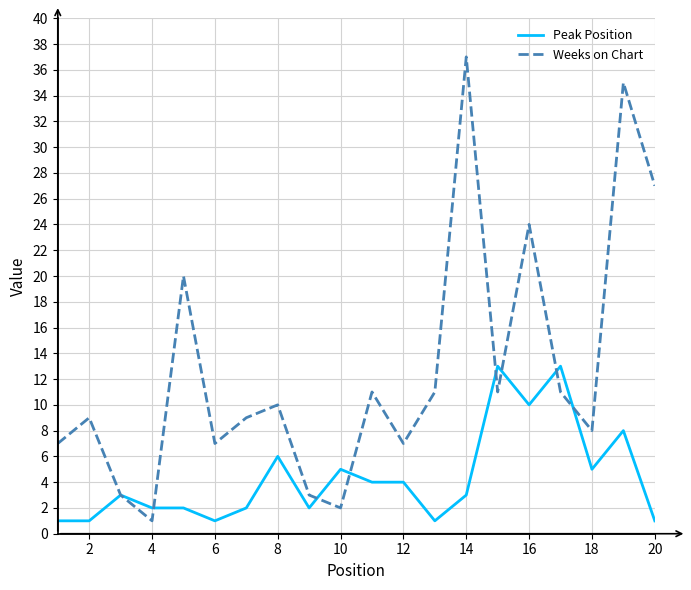

Rank the series by their maximum value, from highest to lowest.

Weeks on Chart, Peak Position